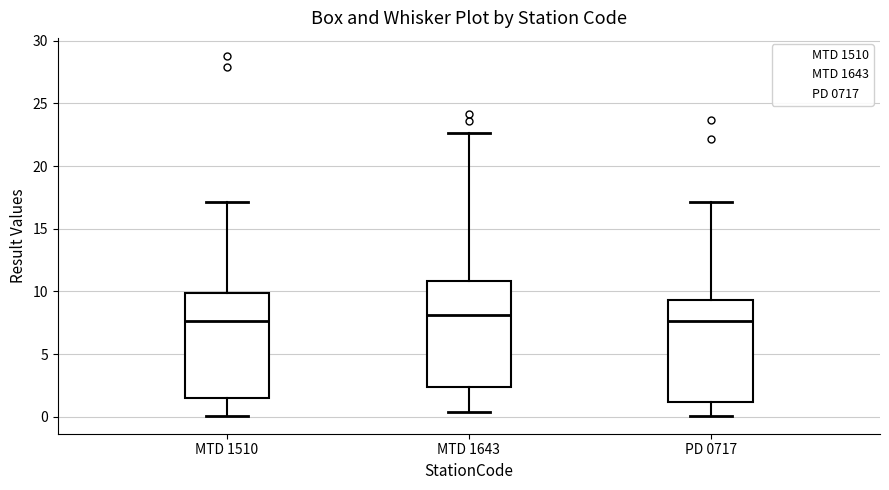

Reading left to right, read every box against the y-axis: the position of its median line, the range the box covers, and the ends of its whiskers. The values are not printed on the chart, so give them approximately, as read against the axis.

MTD 1510: median 7.5, box 1.5 to 10.0, whiskers 0.0 to 17.0
MTD 1643: median 8.0, box 2.5 to 11.0, whiskers 0.5 to 22.5
PD 0717: median 7.5, box 1.0 to 9.5, whiskers 0.0 to 17.0